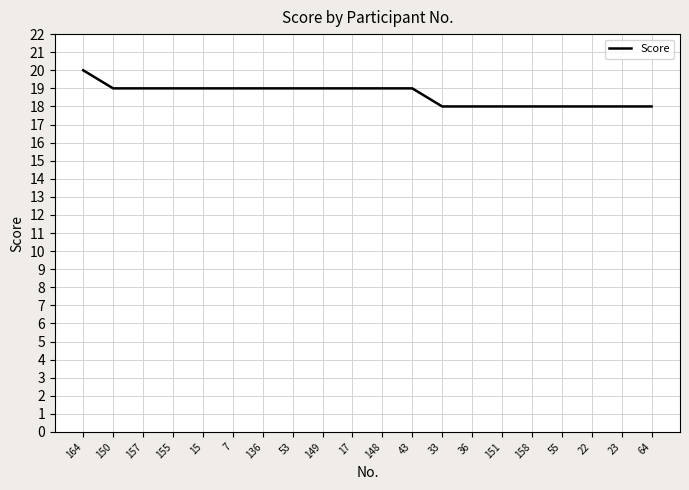

Reading right to left, extract all data points from this chart.

18	18	18	18	18	18	18	18	19	19	19	19	19	19	19	19	19	19	19	20